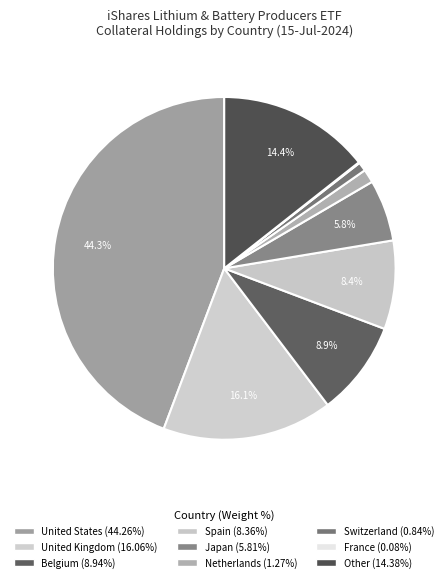

Rank the categories by value from lowest to highest.

France, Switzerland, Netherlands, Japan, Spain, Belgium, Other, United Kingdom, United States